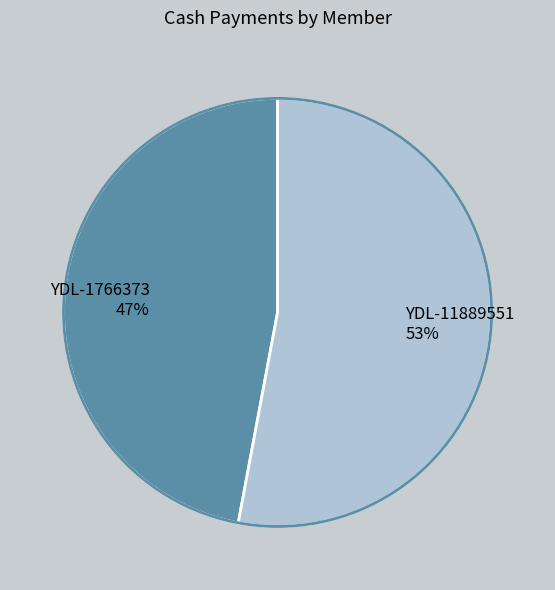

To the nearest percent, what portion does YDL-11889551 represent?

53%